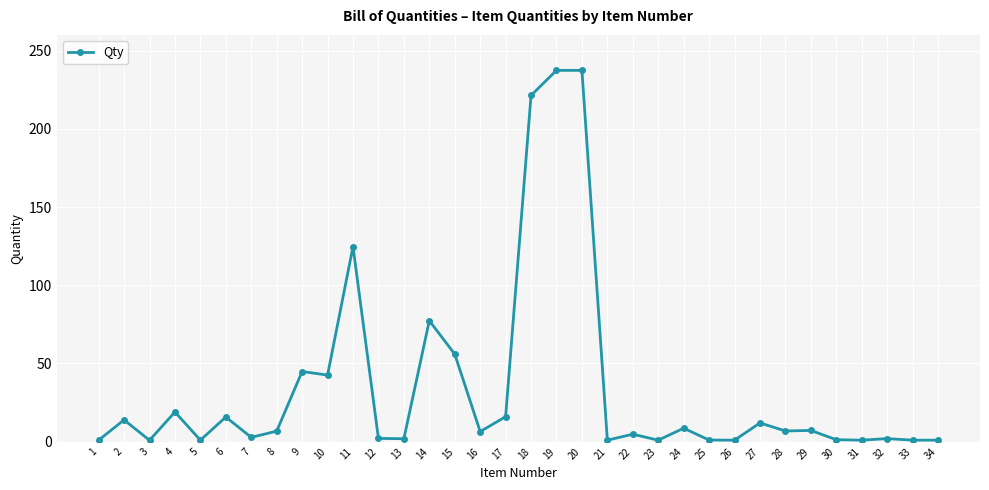

What is the greatest value displayed?

237.3